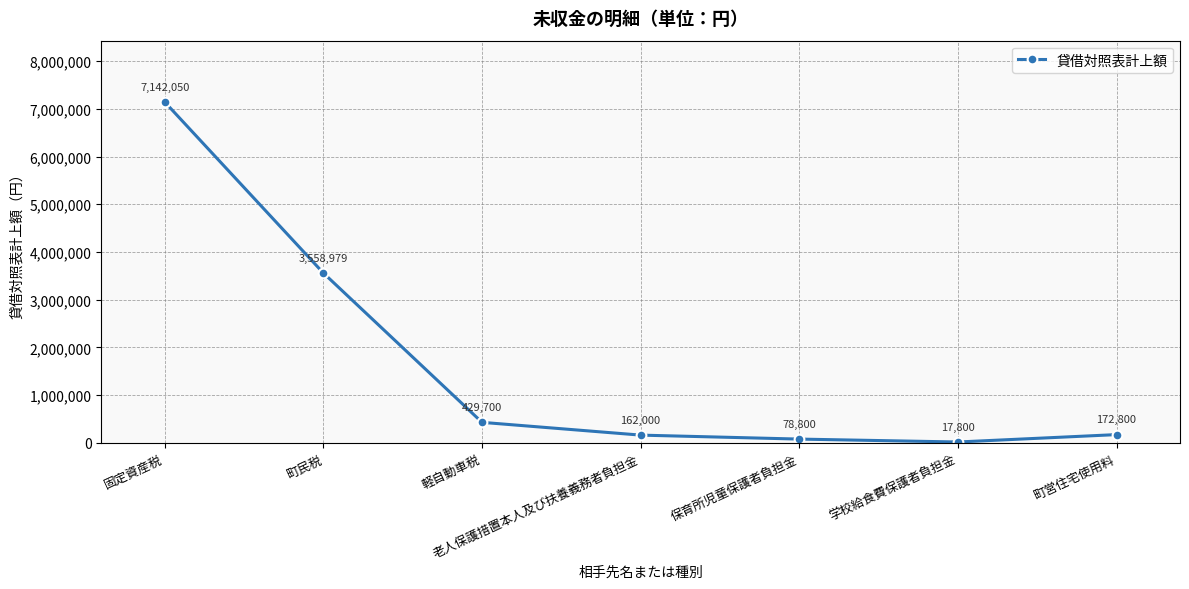

What is the difference between the second highest and minimum values?

3541179